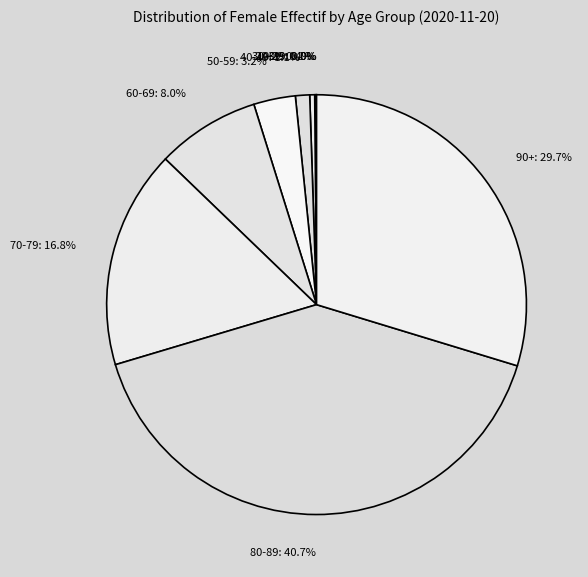

True or false: 30-39 accounts for 0% of the total.

True